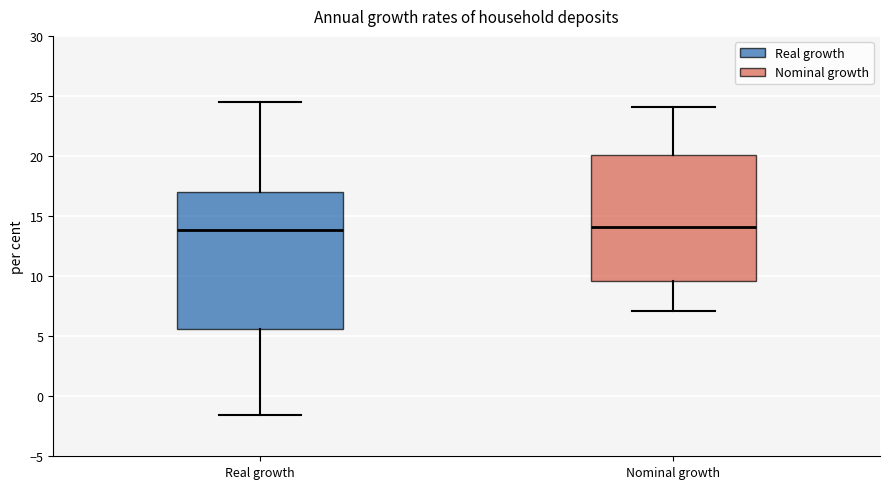

Reading left to right, transcribe this box plot: for each box, give where its median line is, the range the box spans, and where its two whiskers end, as read against the y-axis. The values are not printed on the chart, so give them approximately, as read against the axis.

Real growth: median 14.0, box 5.5 to 17.0, whiskers -1.5 to 24.5
Nominal growth: median 14.0, box 9.5 to 20.0, whiskers 7.0 to 24.0